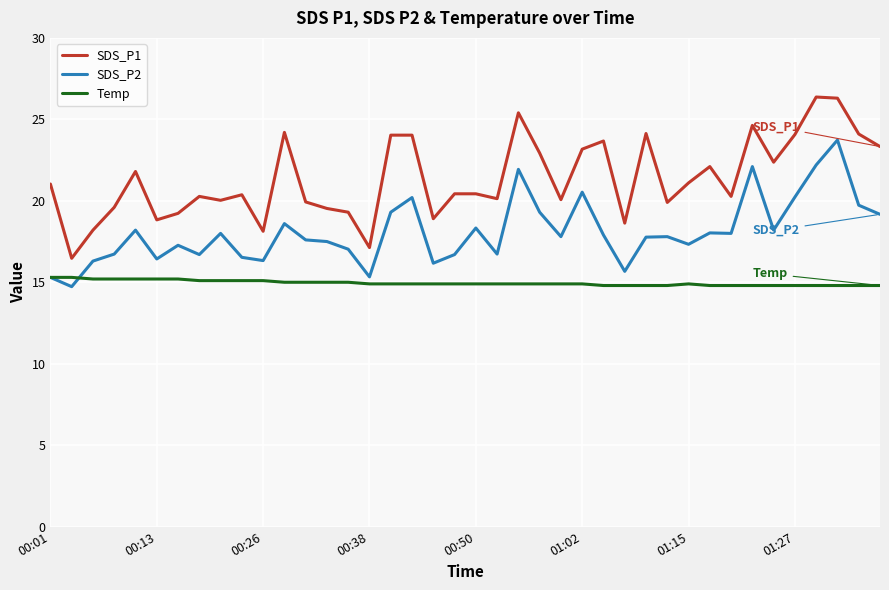

In SDS_P2, how many points are lower than both neighbors (excluding endpoints)?

12